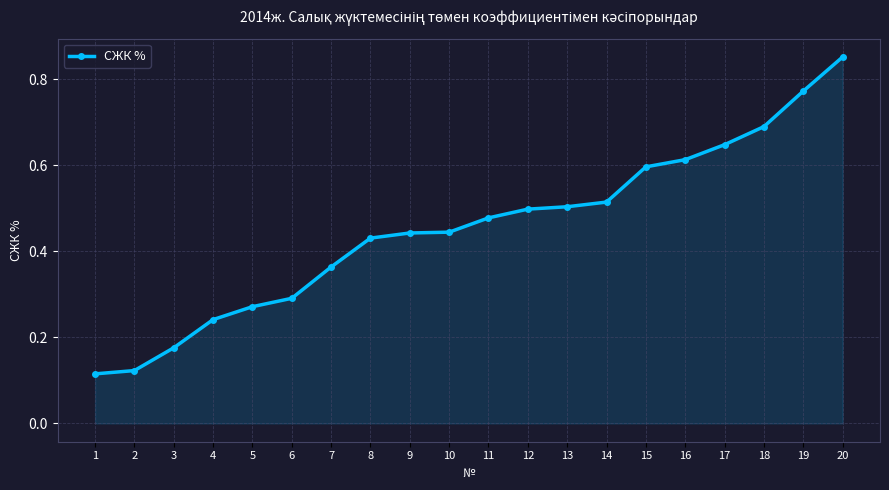

Is it true that the value at 17 is 0.6?

True